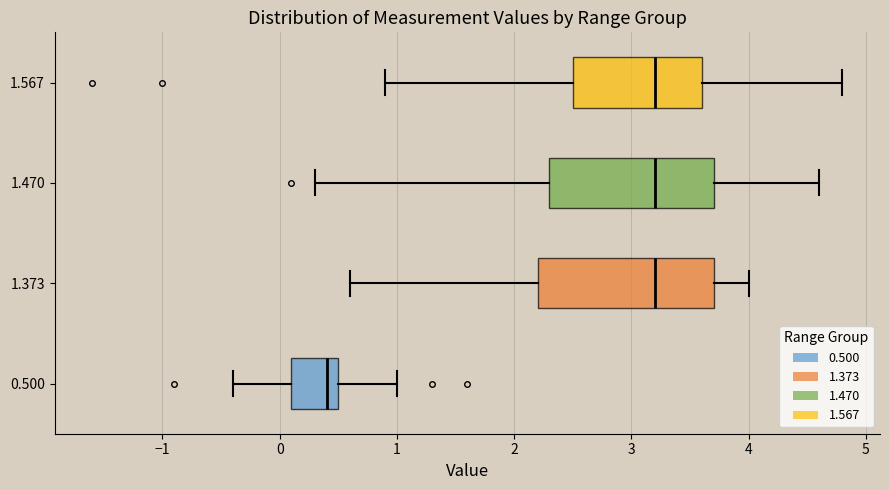

Where does the left whisker of the box at y = 1.470 end on the x-axis? The values are not printed on the chart, so give them approximately, as read against the axis.

0.3